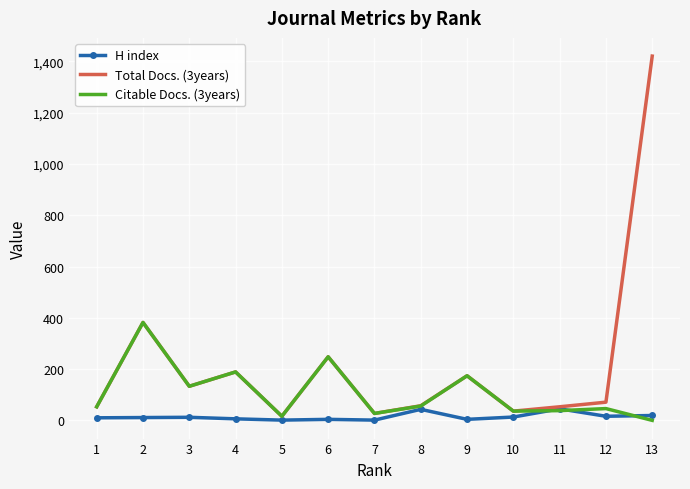

What is the difference between the highest and lowest values at 10?

23